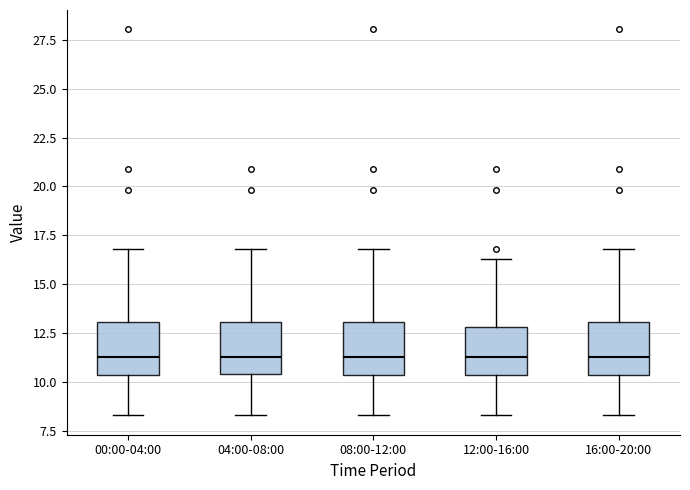

Reading left to right, read every box against the y-axis: the position of its median line, the range the box covers, and the ends of its whiskers. The values are not printed on the chart, so give them approximately, as read against the axis.

00:00-04:00: median 11.5, box 10.5 to 13.0, whiskers 8.5 to 17.0
04:00-08:00: median 11.5, box 10.5 to 13.0, whiskers 8.5 to 17.0
08:00-12:00: median 11.5, box 10.5 to 13.0, whiskers 8.5 to 17.0
12:00-16:00: median 11.5, box 10.5 to 13.0, whiskers 8.5 to 16.5
16:00-20:00: median 11.5, box 10.5 to 13.0, whiskers 8.5 to 17.0